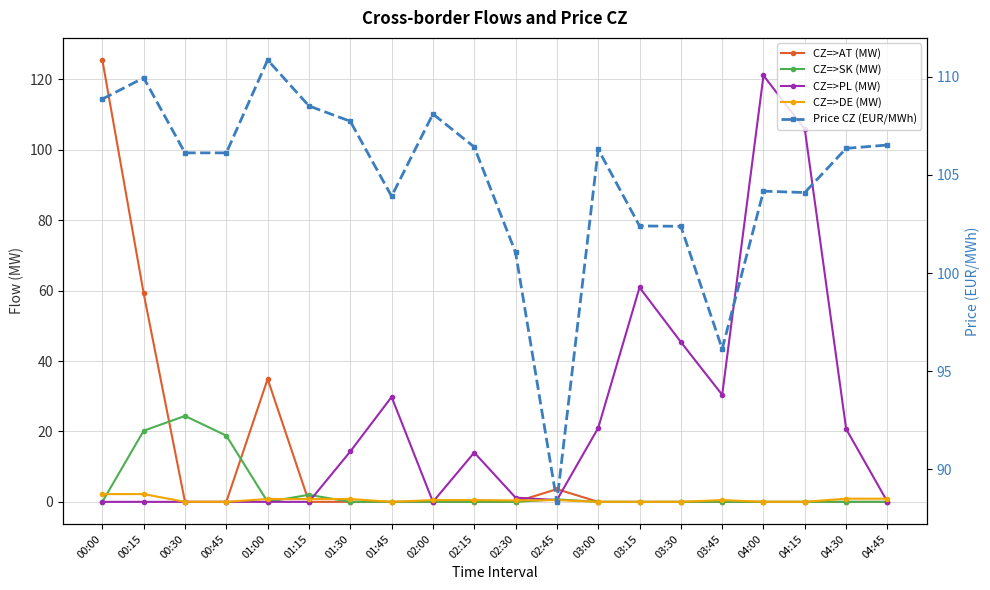

Reading left to right, extract all data points from this chart.

CZ=>AT (MW): 125.5	59.2	0.0	0.0	34.9	0.0	0.0	0.0	0.0	0.0	0.0	3.6	0.0	0.0	0.0	0.0	0.0	0.0	0.0	0.0
CZ=>SK (MW): 0.0	20.2	24.4	18.8	0.0	2.0	0.0	0.0	0.0	0.0	0.0	0.7	0.0	0.0	0.0	0.0	0.0	0.0	0.0	0.0
CZ=>PL (MW): 0.0	0.0	0.0	0.0	0.0	0.0	14.3	29.8	0.0	14.0	1.2	0.5	21.0	60.9	45.4	30.4	121.1	105.8	20.7	0.0
CZ=>DE (MW): 2.2	2.2	0.0	0.0	0.8	0.8	0.8	0.0	0.5	0.5	0.4	0.5	0.0	0.0	0.0	0.5	0.0	0.0	0.9	0.9
Price CZ (EUR/MWh): 108.9	109.9	106.1	106.1	110.8	108.5	107.7	103.9	108.1	106.4	101.0	88.3	106.3	102.4	102.4	96.1	104.2	104.1	106.3	106.5